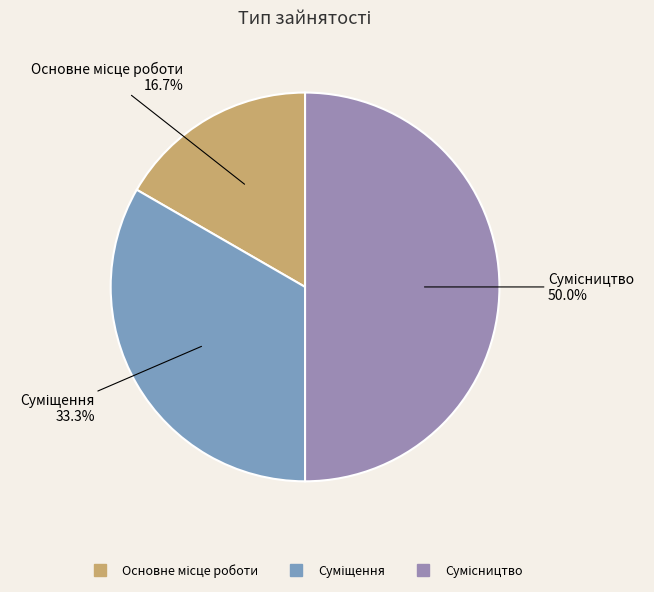

Approximately how many times larger is the value at Основне місце роботи compared to Сумісництво?

0.3